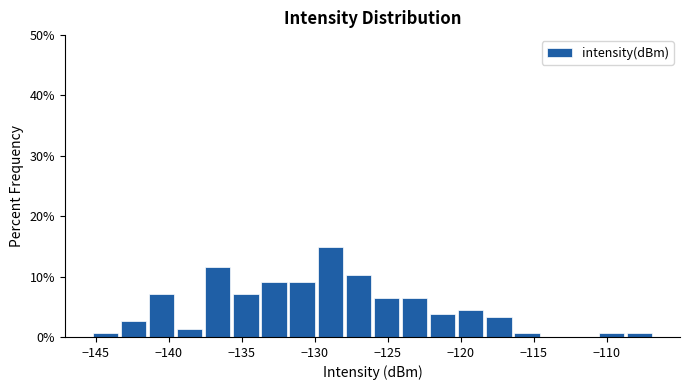

Around what value on the x-axis is the tallest bar? Give the approximate position of its centre, as read against the axis.

-129.0